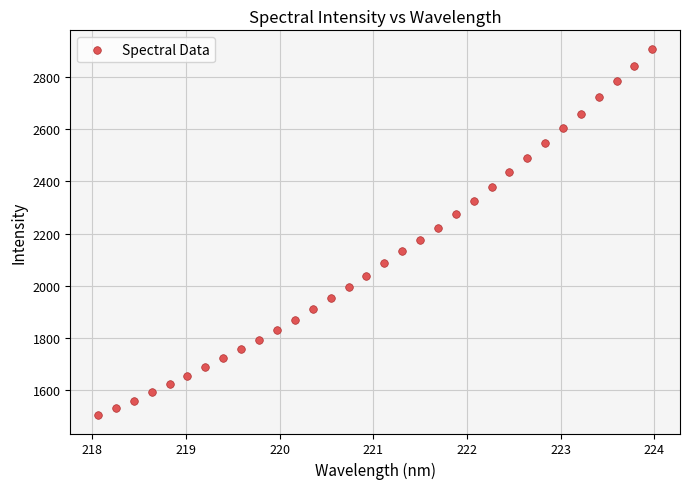

What is the range of X values (max minus min)?

5.9